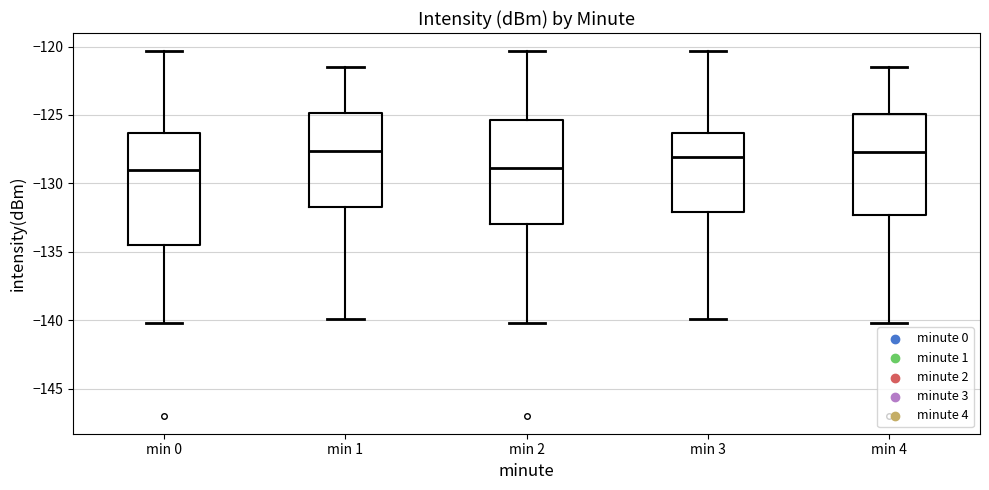

Comparing the boxes themselves (not the whiskers), which one is the tallest?

min 0